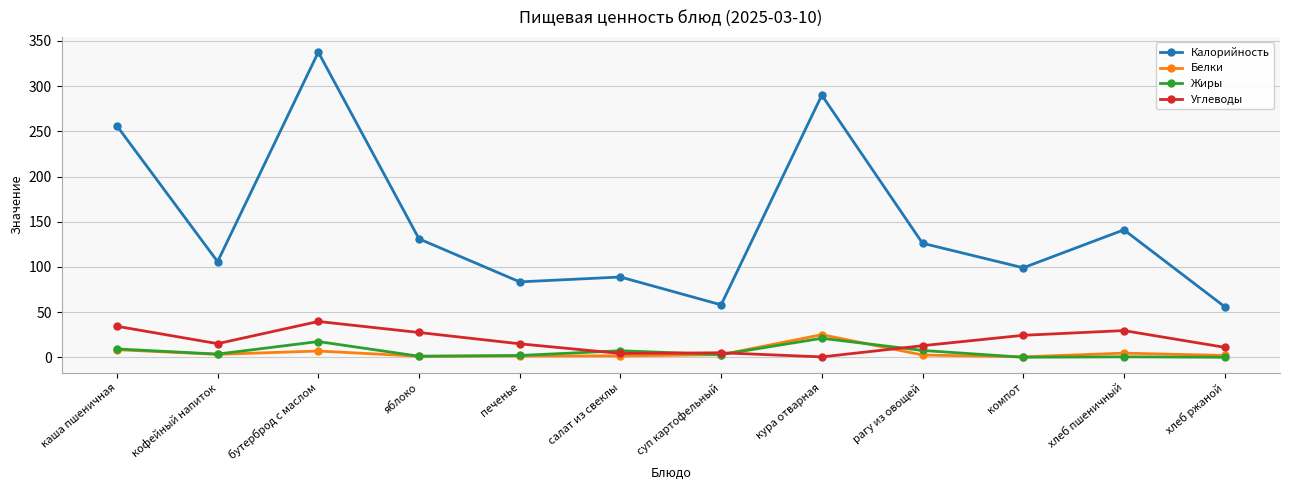

Which series changed the most between суп картофельный and кура отварная?

Калорийность